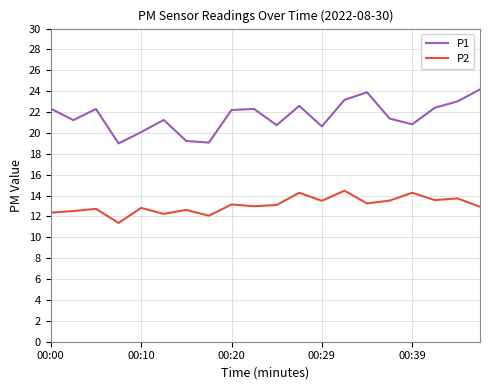

Rank the series by their maximum value, from highest to lowest.

P1, P2